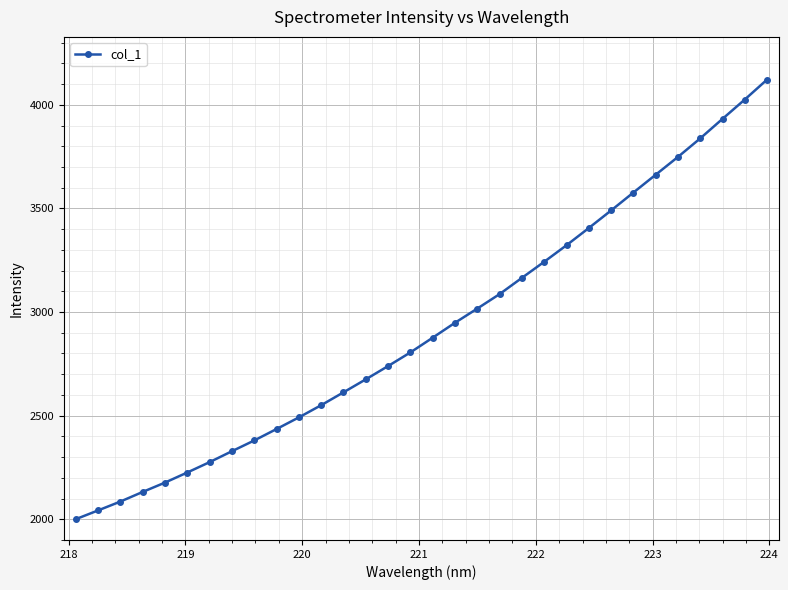

What is the value of the 22nd point from the left?

3242.6